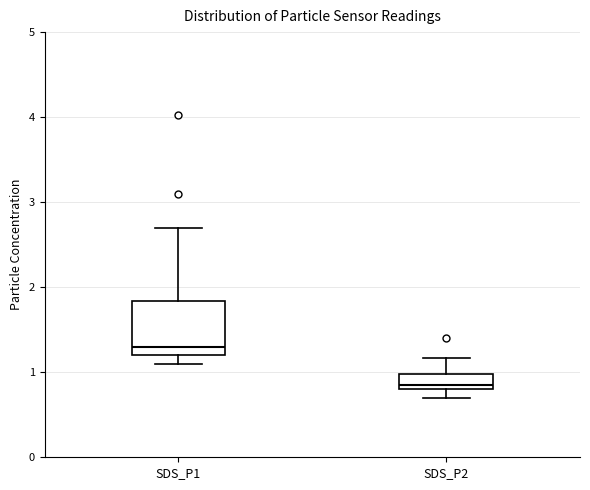

Which box has the highest median line?

SDS_P1